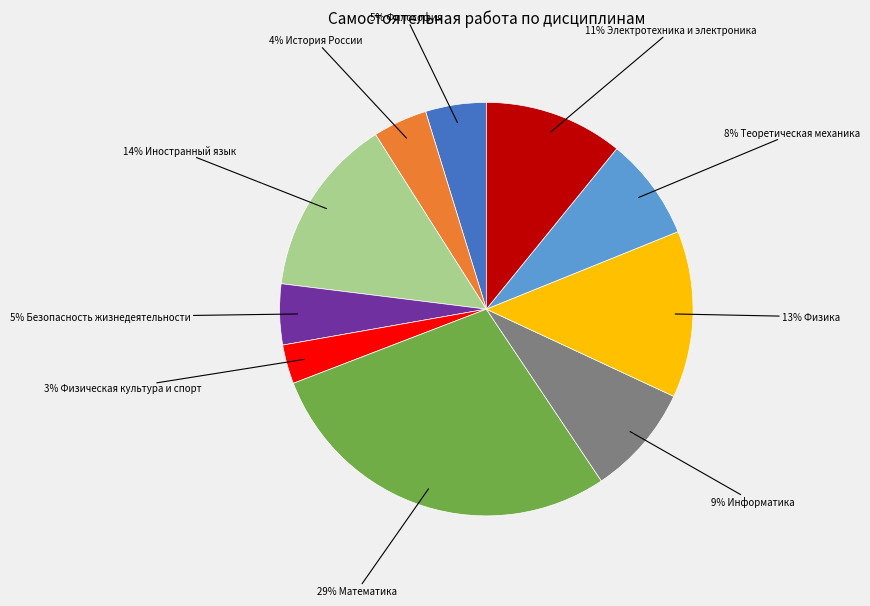

To the nearest percent, what is the average slice percentage?

10%